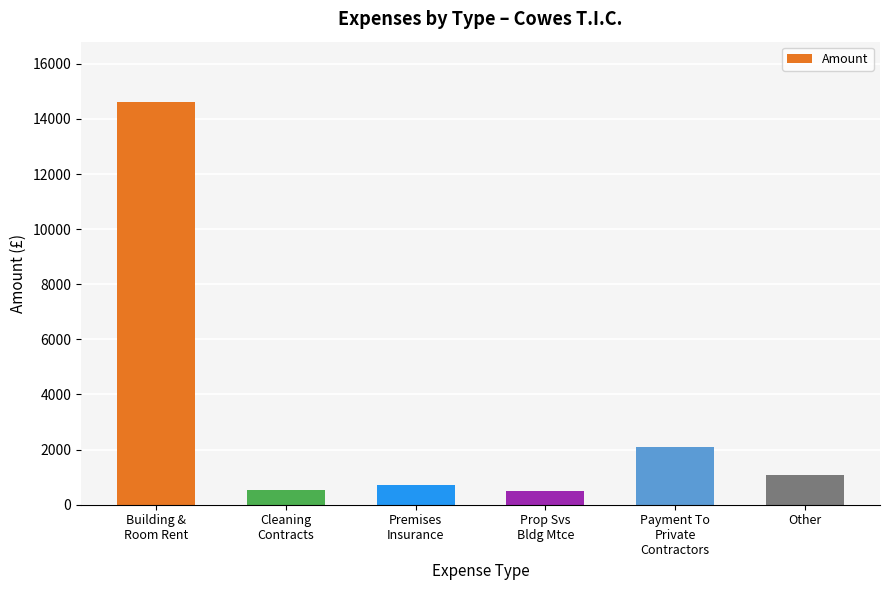

What is the minimum value shown in the chart?

510.0